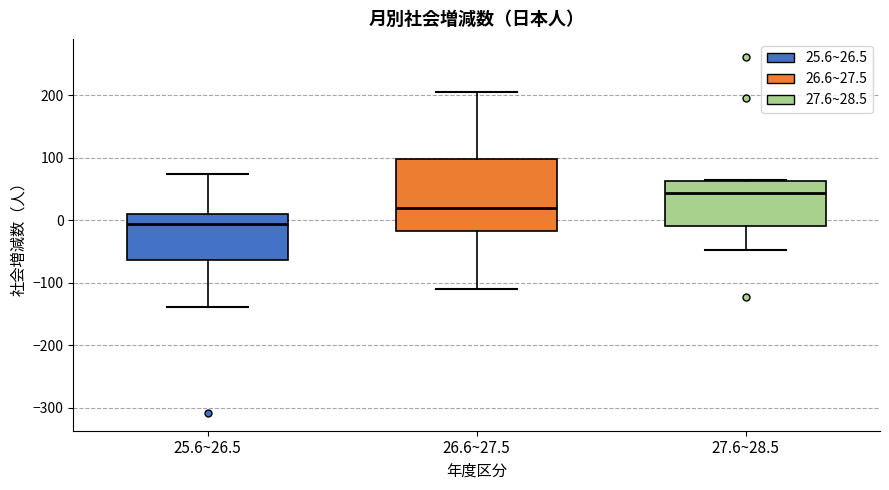

Where does the median line of the box for 25.6~26.5 sit on the y-axis? The values are not printed on the chart, so give them approximately, as read against the axis.

-10